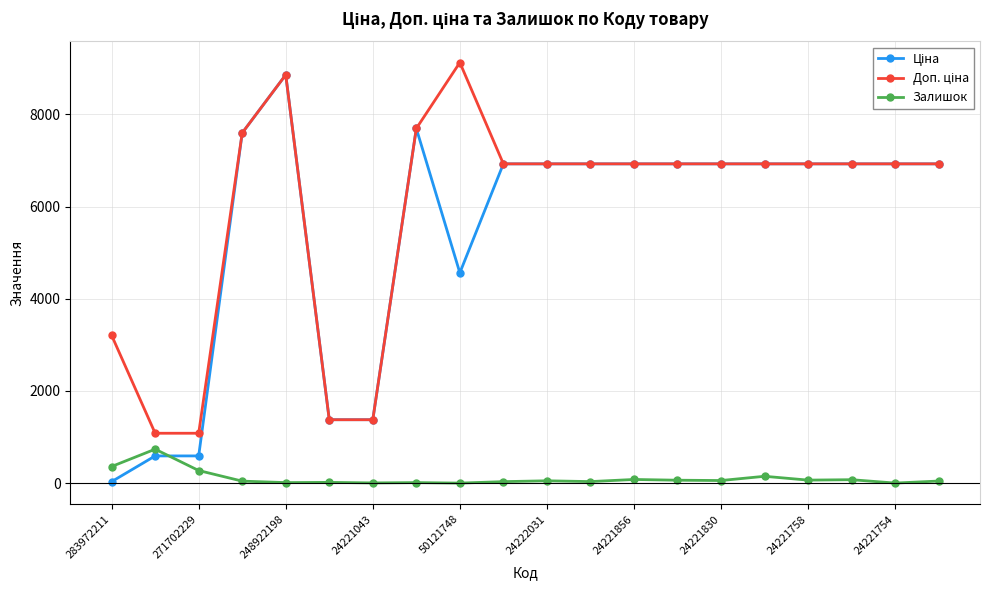

True or false: Залишок has more than 2 interior local peaks.

True